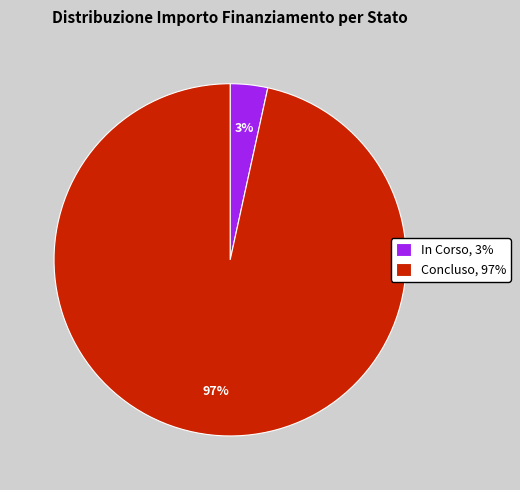

Is there a majority slice in this chart?

Yes